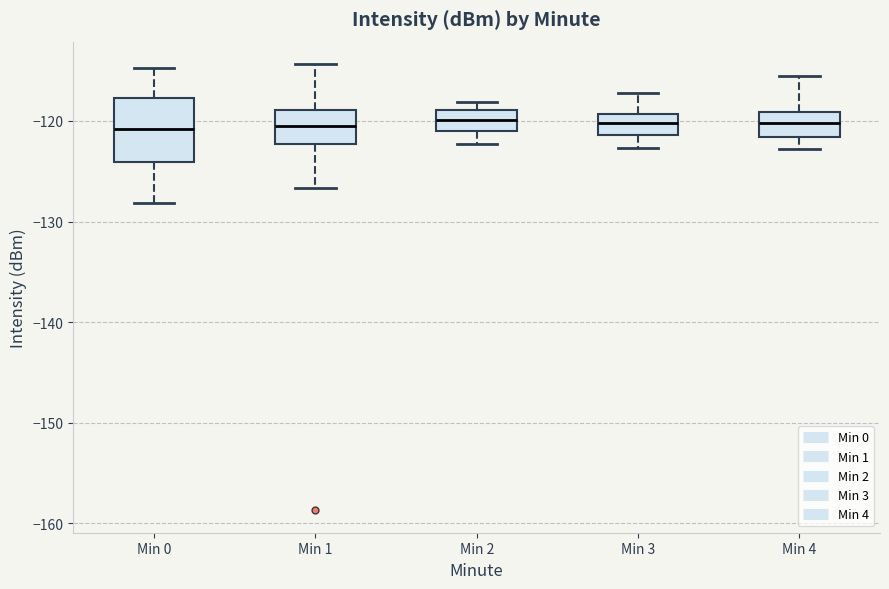

Which box is the tallest, from its lower edge to its upper edge?

Min 0